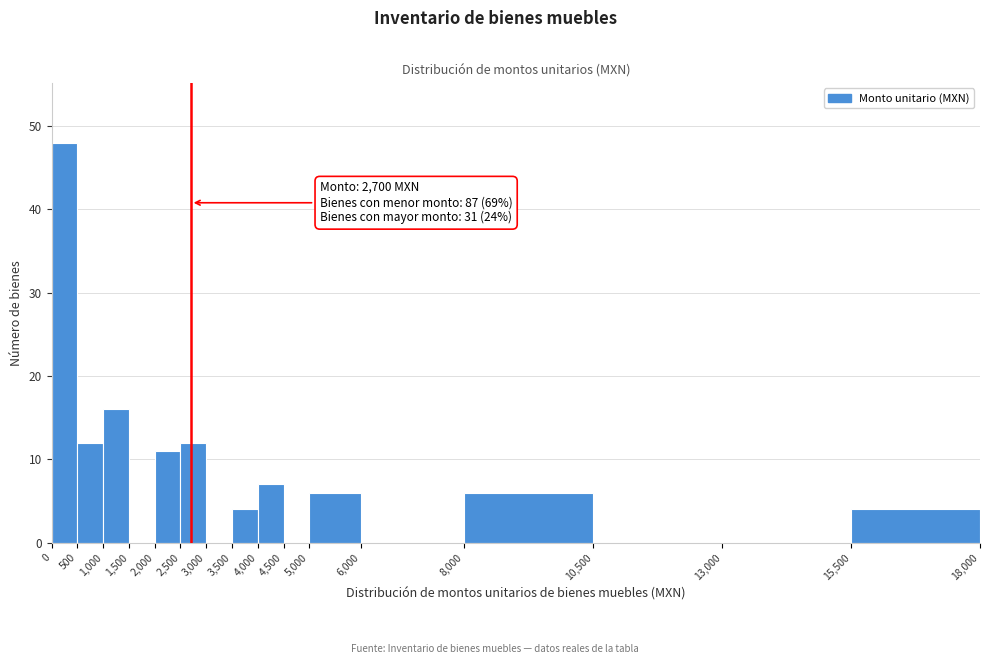

Which range on the x-axis has the tallest bar?

0 to 500